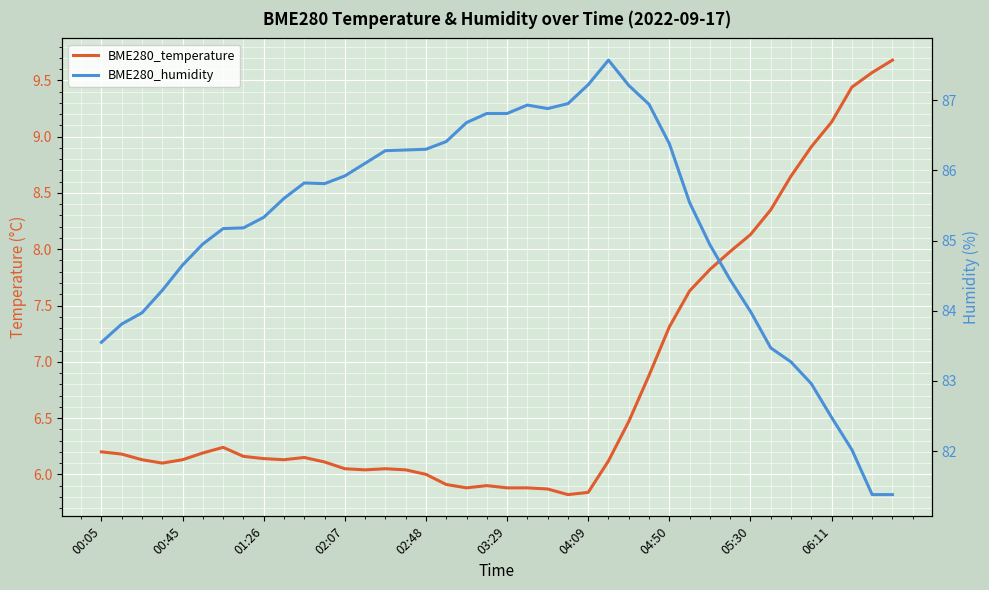

Is this an area chart (filled region under the line)?

No